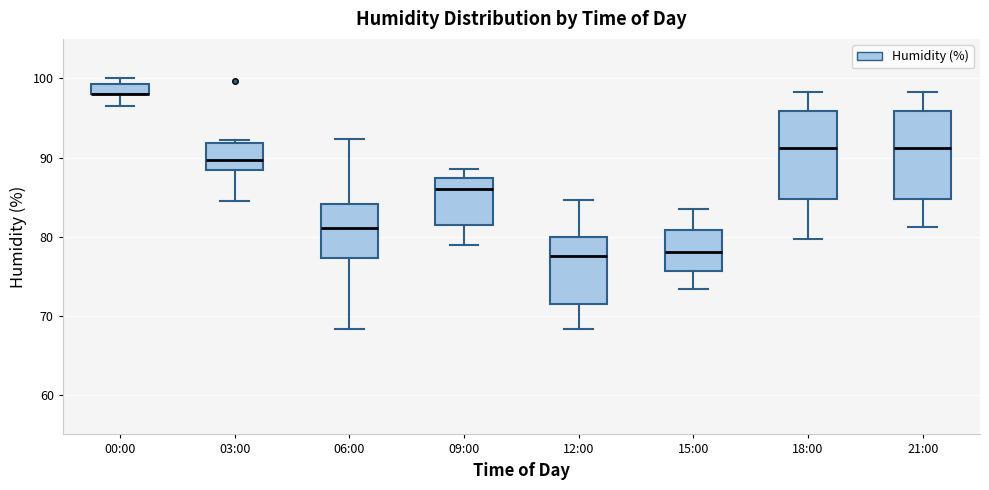

Where is the lower edge of the box for 09:00 on the y-axis? The values are not printed on the chart, so give them approximately, as read against the axis.

81